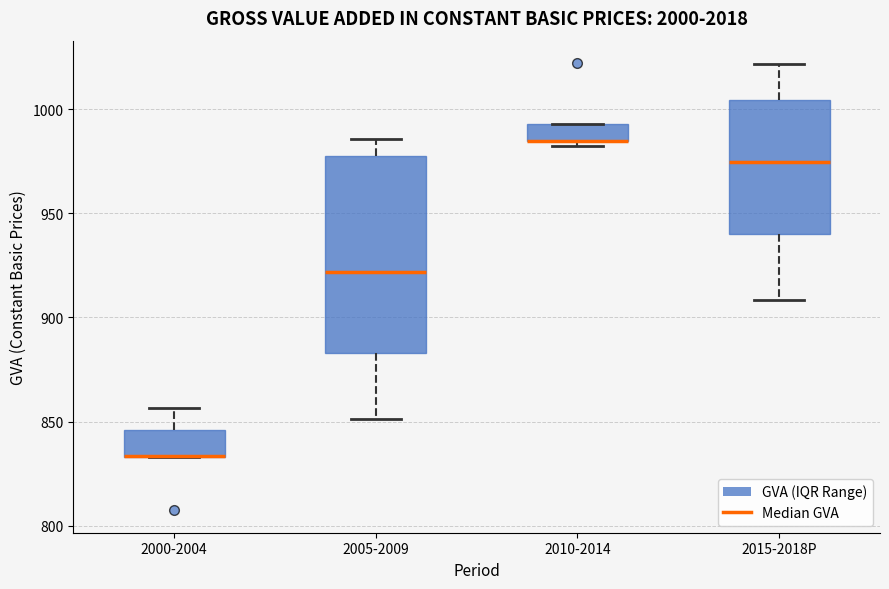

Which box is the tallest, from its lower edge to its upper edge?

2005-2009